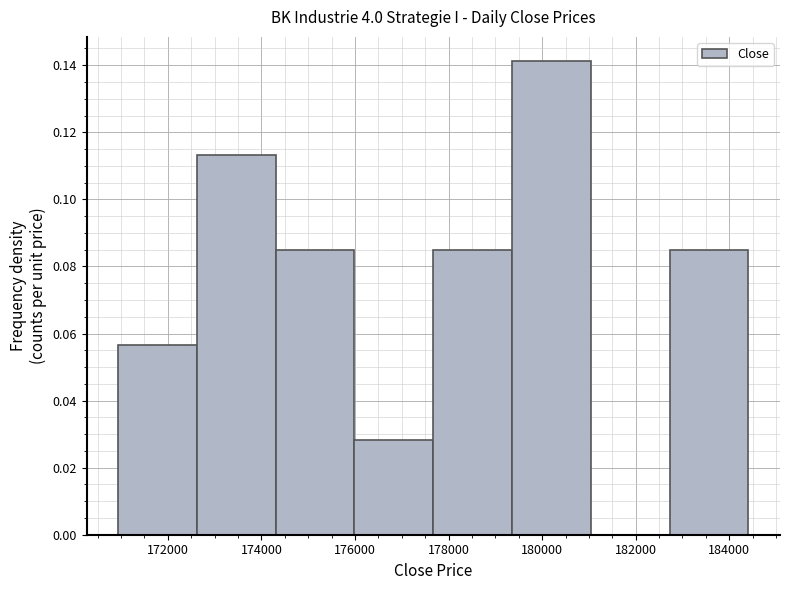

What is the height of the bar covering 176000 to 177600 on the x-axis? Neither the bar edges nor the heights are printed on the chart, so give them approximately, as read against the axes.

0.028